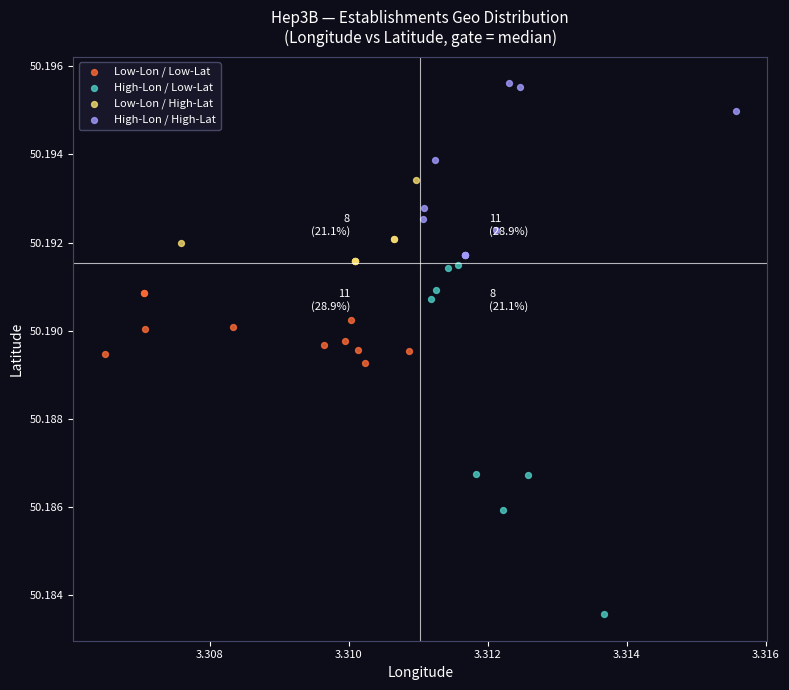

Which series reaches the maximum Y coordinate?

High-Lon / High-Lat